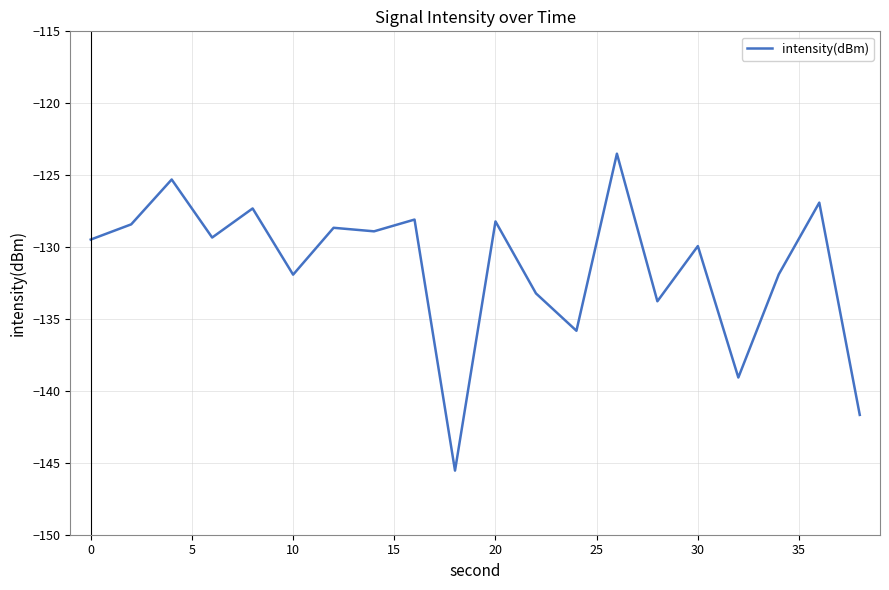

What is the smallest value displayed?

-145.5